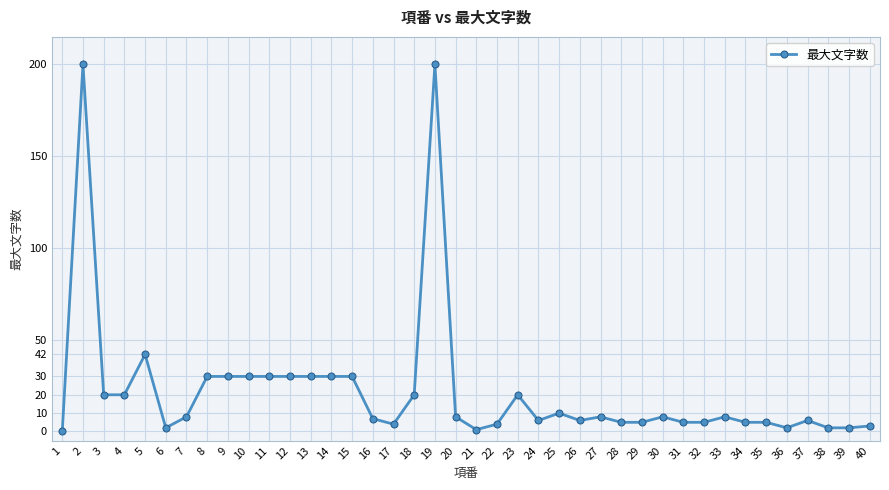

What is the maximum value shown in the chart?

200